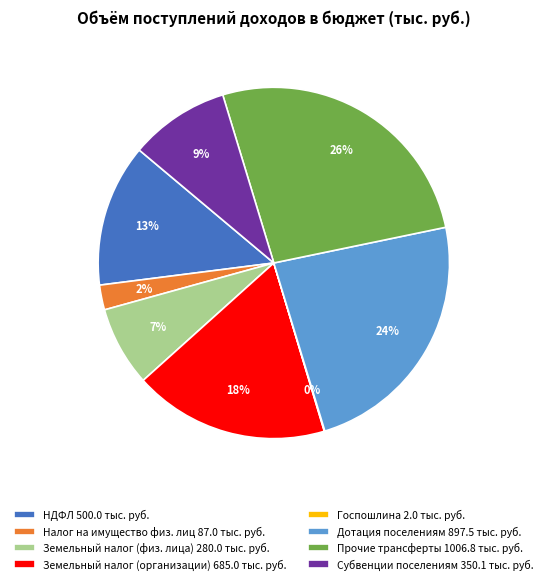

Do Земельный налог (физ. лица) 280.0 тыс. руб. and Налог на имущество физ. лиц 87.0 тыс. руб. together represent more than half of the pie?

No